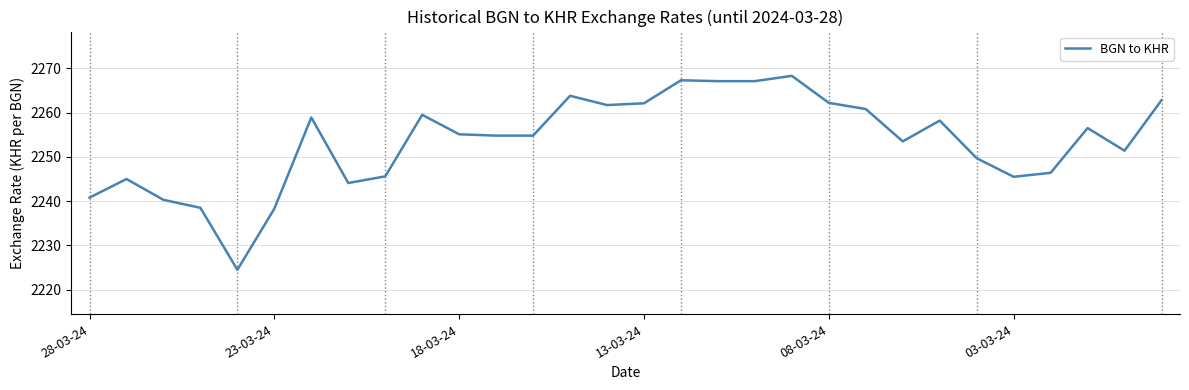

What is the smallest value displayed?

2224.5